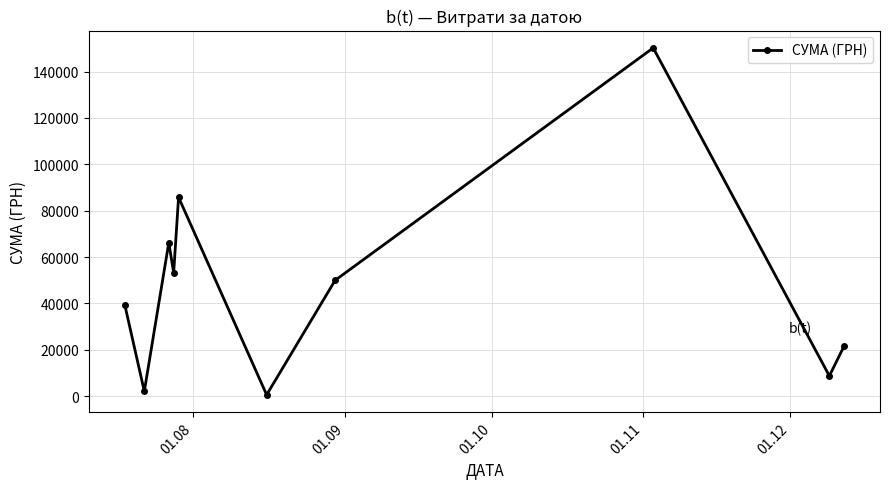

What is the value of the 1st point from the left?

39504.0